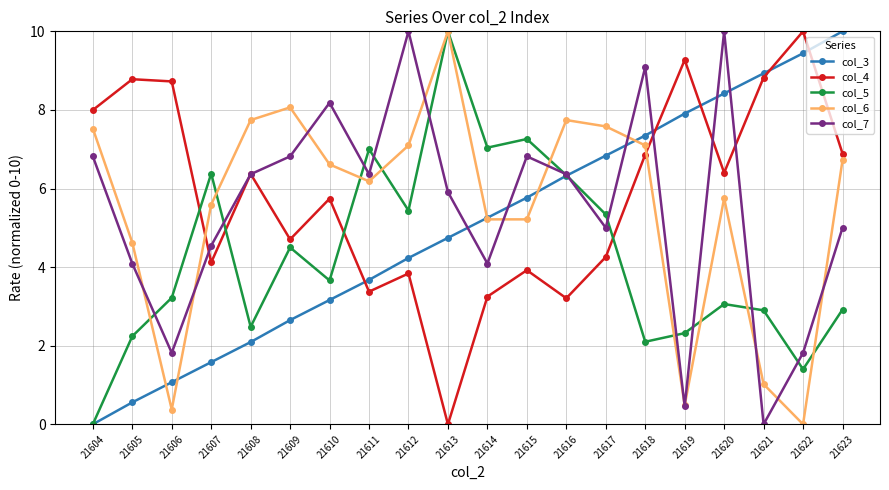

How many times do col_6 and col_4 cross each other?

2